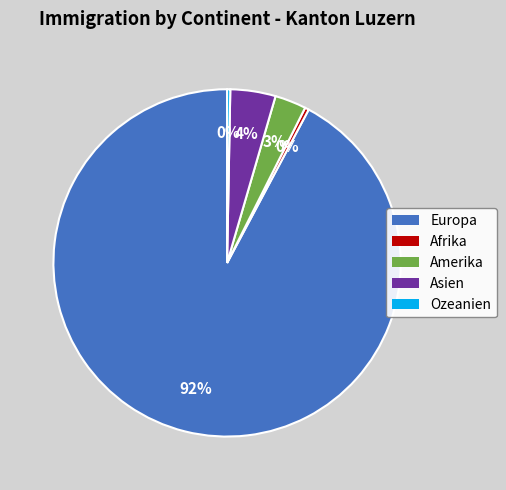

How many slices are in this pie chart?

5